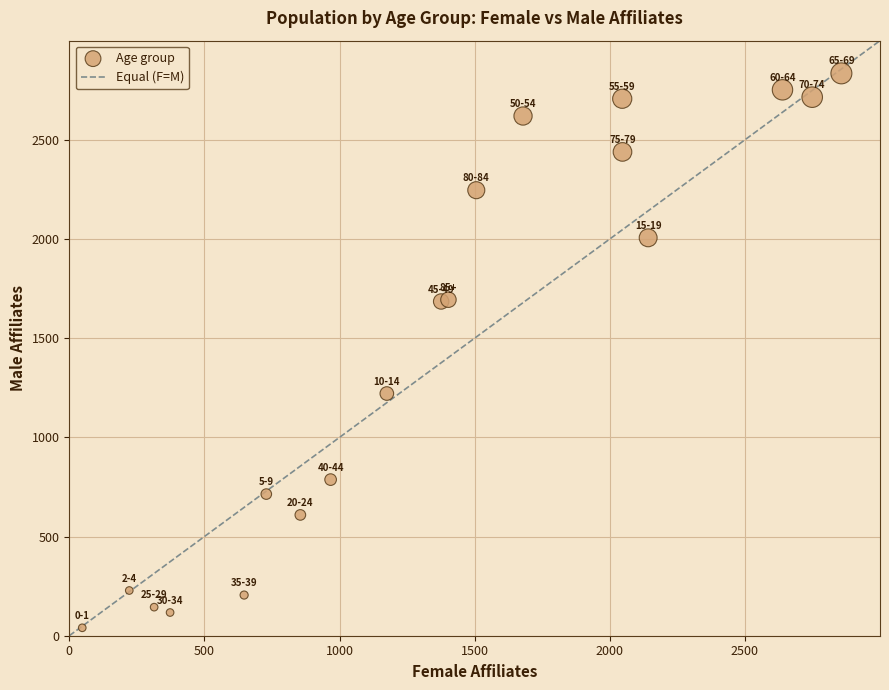

What Y value in the scatter plot is closest to 1437?

1221